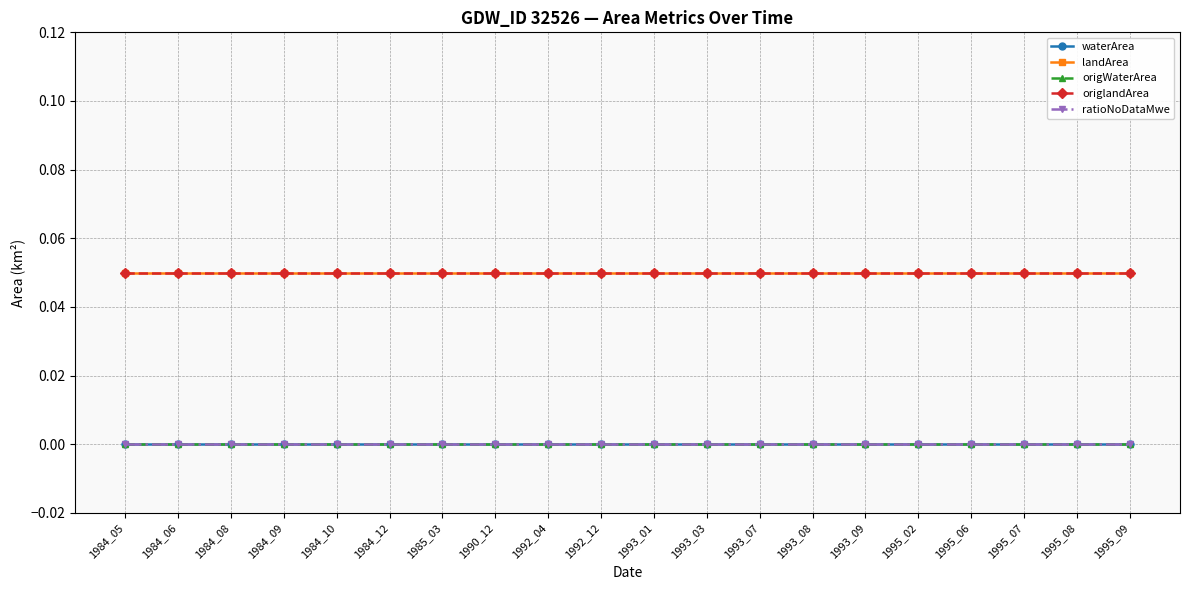

Does the chart have visible grid lines?

Yes